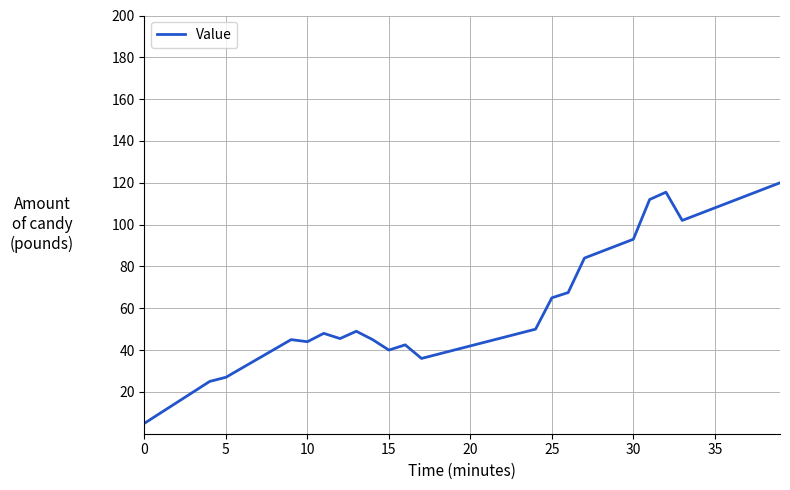

What is the maximum value shown in the chart?

120.0